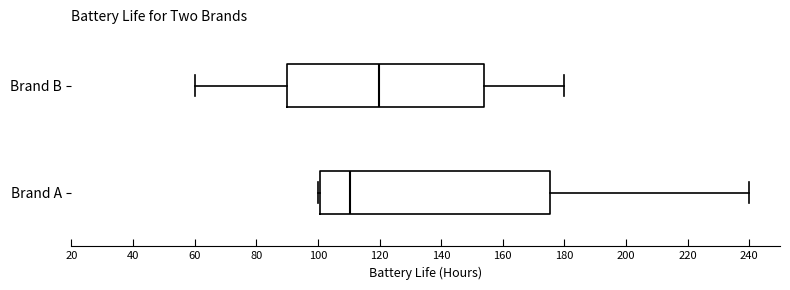

Where does the median line of the box for Brand B sit on the x-axis? The values are not printed on the chart, so give them approximately, as read against the axis.

120